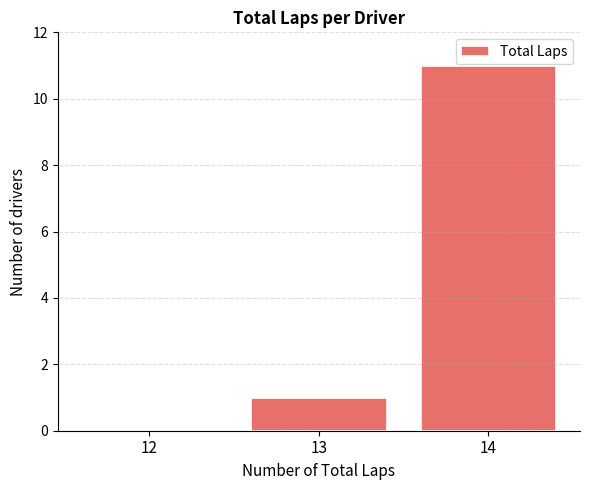

Over which range of the x-axis is the bar tallest?

13.5 to 14.5